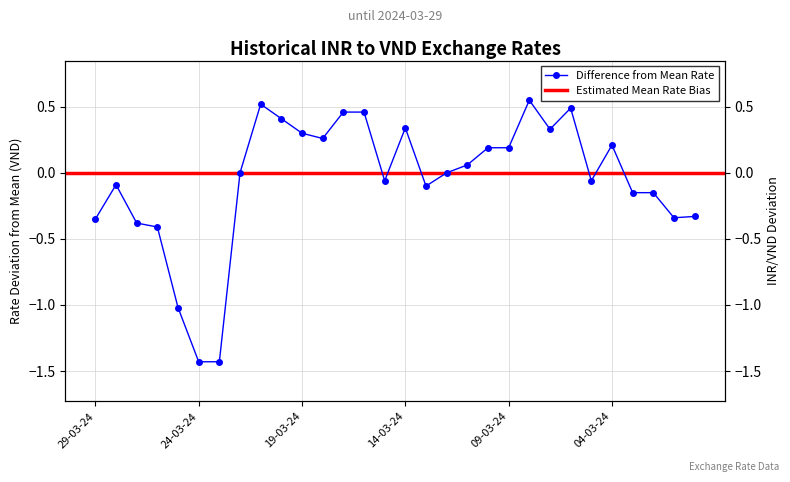

Which category has the highest value across all series?

08-03-24